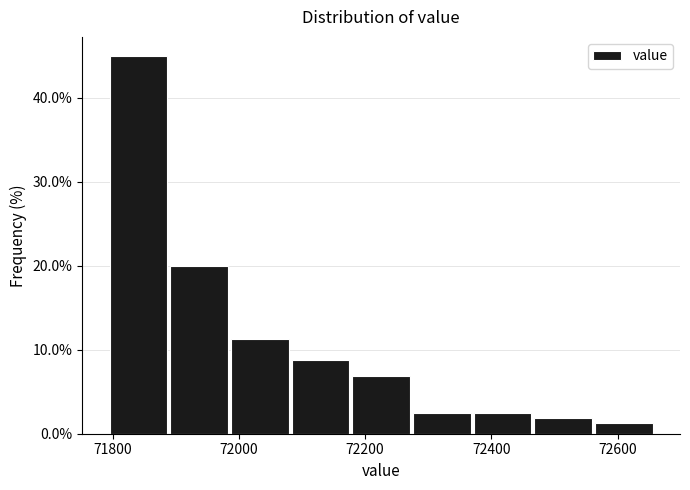

What is the height of the bar covering 71900 to 71980 on the x-axis? Neither the bar edges nor the heights are printed on the chart, so give them approximately, as read against the axes.

20